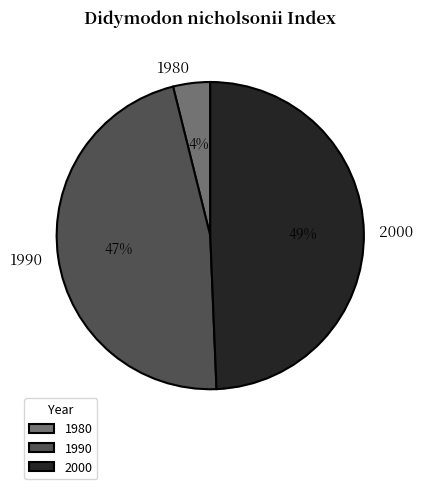

How many segments does this pie chart have?

3